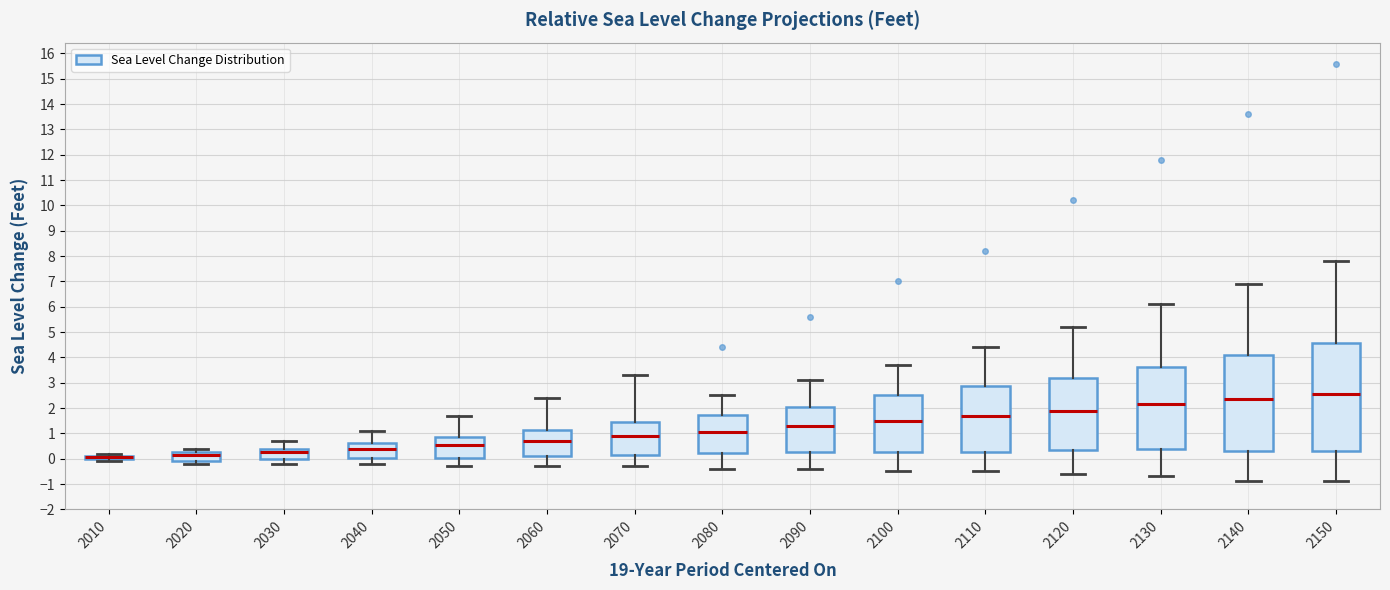

Comparing the boxes themselves (not the whiskers), which one is the tallest?

2150